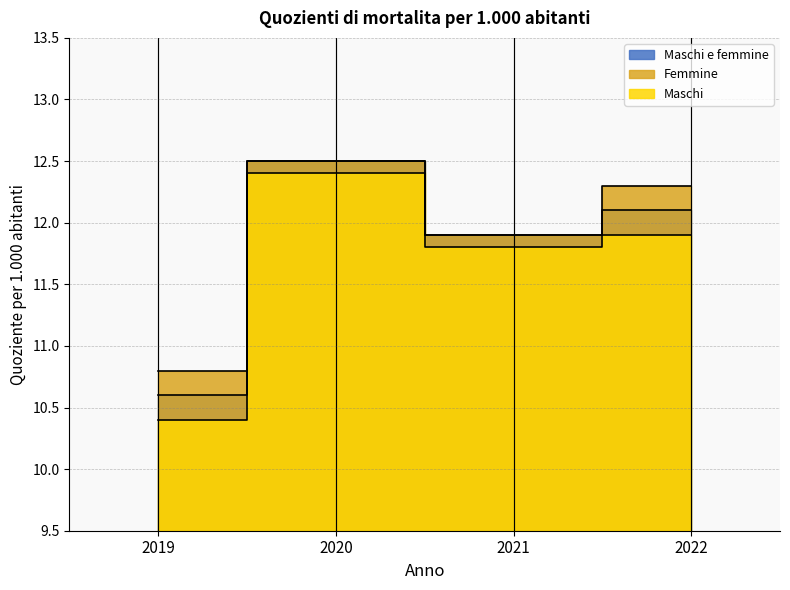

Does the chart have visible grid lines?

Yes